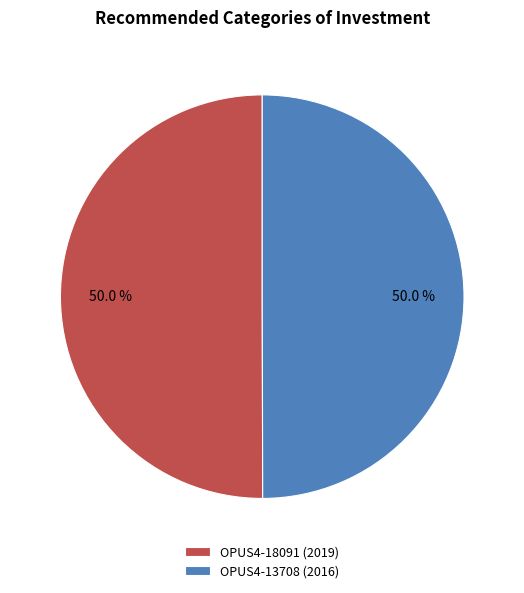

What is the total percentage of OPUS4-13708 (2016) and OPUS4-18091 (2019)?

100.0%